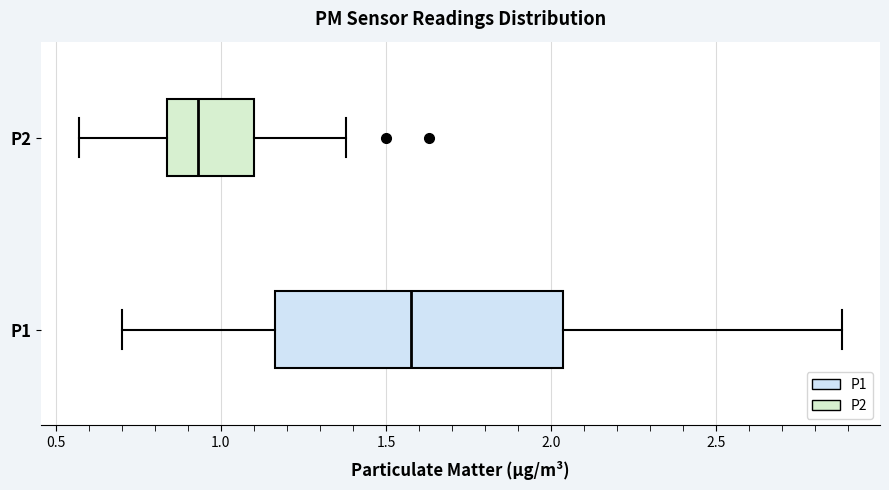

Which box's median line is the furthest to the left?

P2